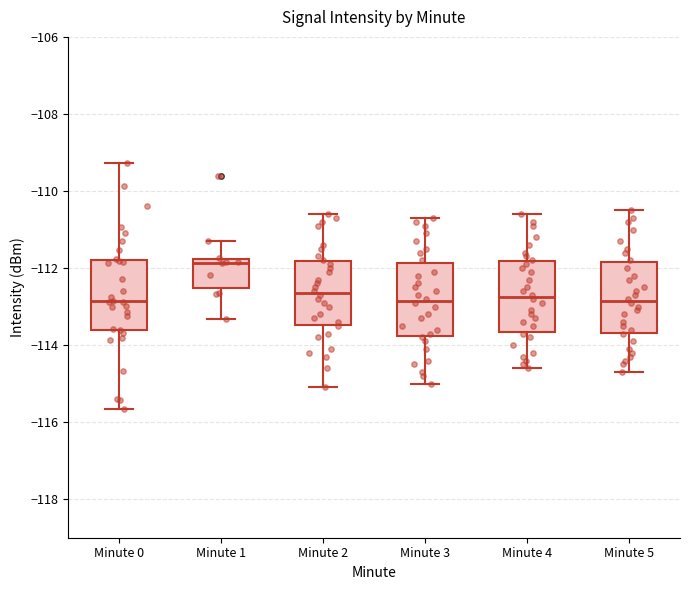

Where does the lower whisker of the box for Minute 3 end on the y-axis? The values are not printed on the chart, so give them approximately, as read against the axis.

-115.0